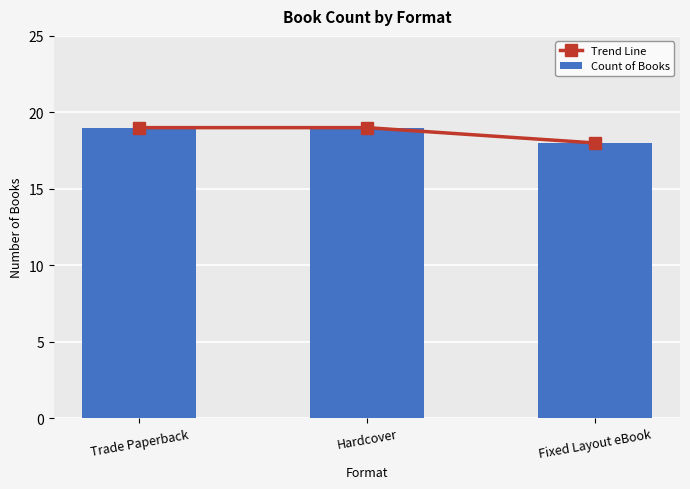

At how many categories does at least one series exceed 18?

2